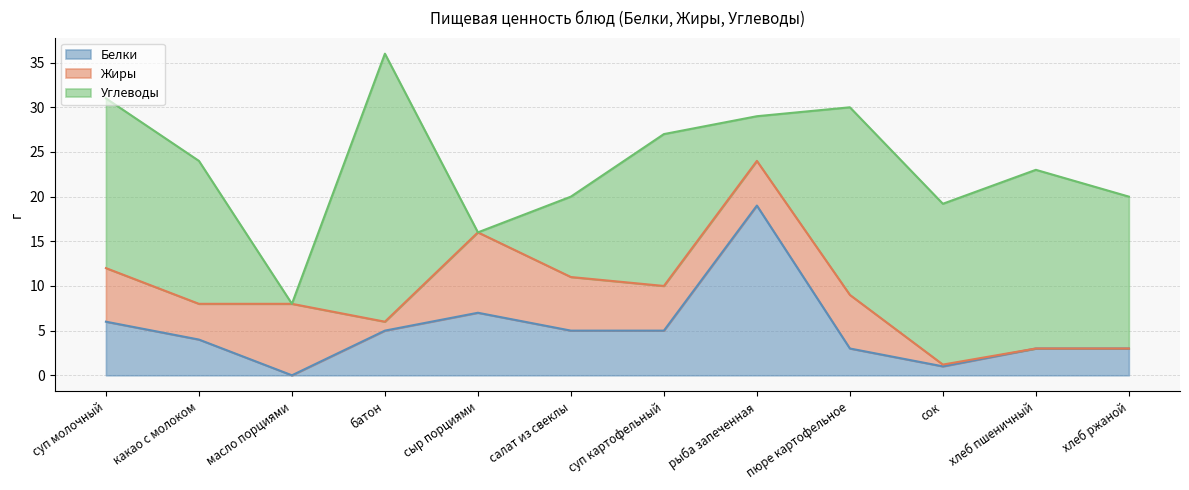

What is the difference between the Жиры values at какао с молоком and хлеб ржаной?

4.0